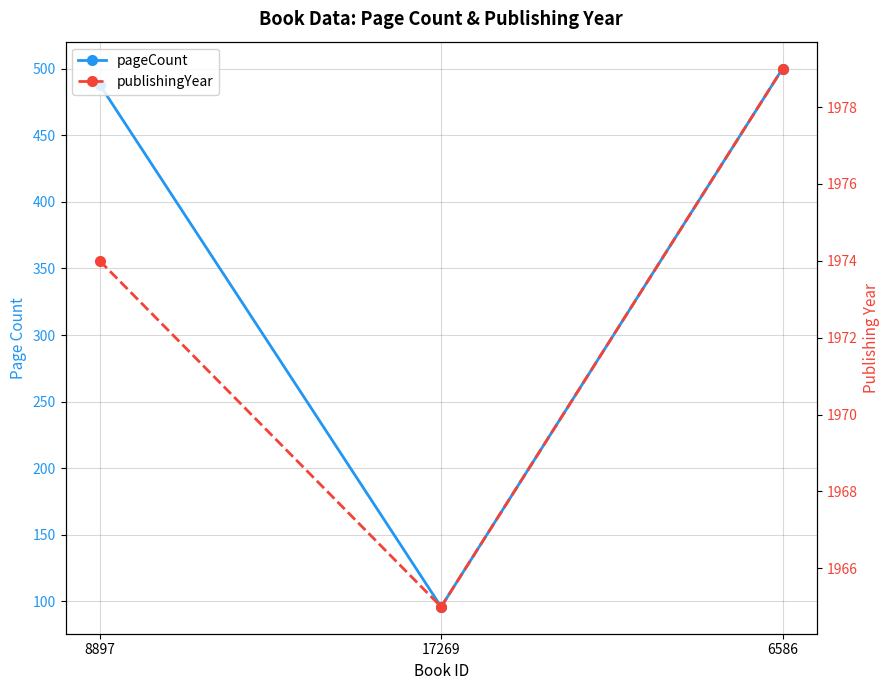

Rank the series by their maximum value, from highest to lowest.

publishingYear, pageCount